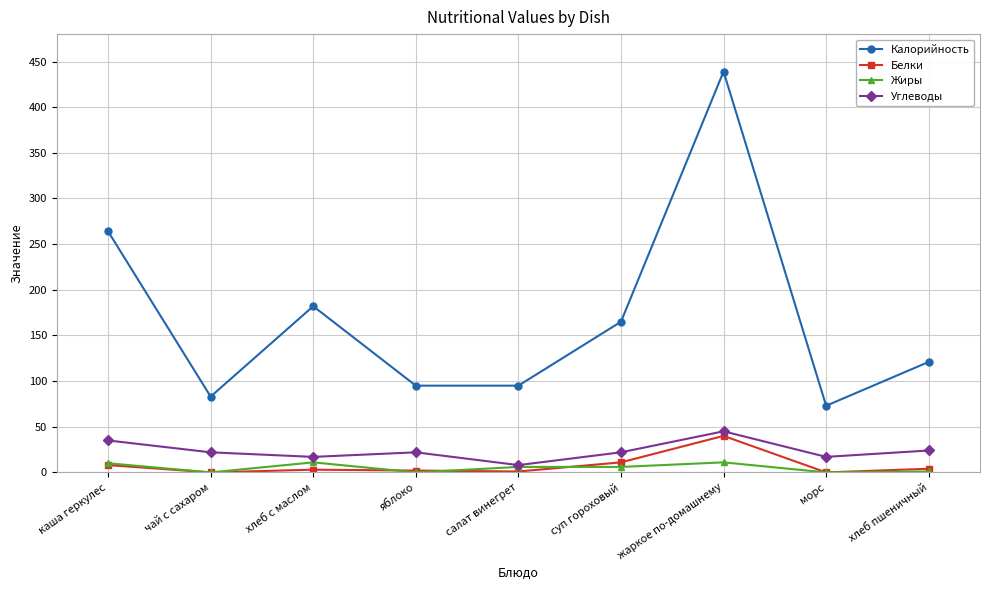

Which series has the largest total across all categories?

Калорийность